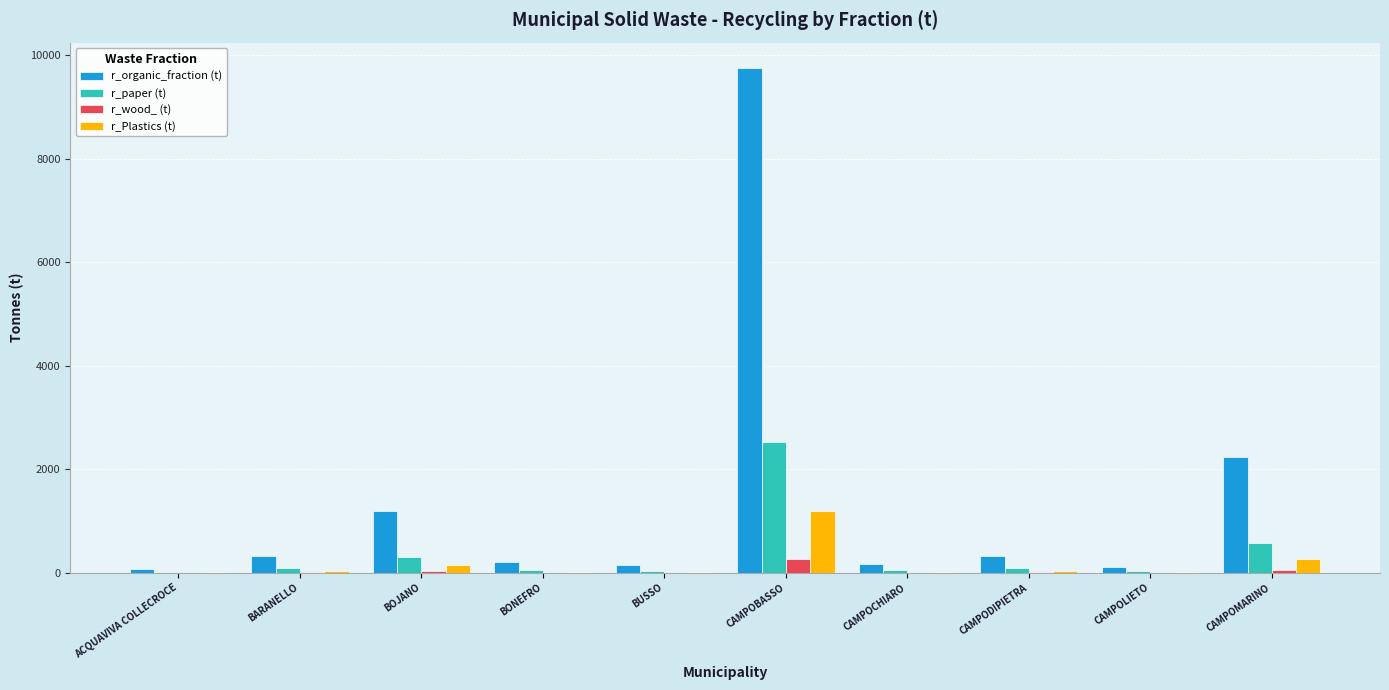

What is the difference between the r_Plastics (t) values at ACQUAVIVA COLLECROCE and BUSSO?

8.2